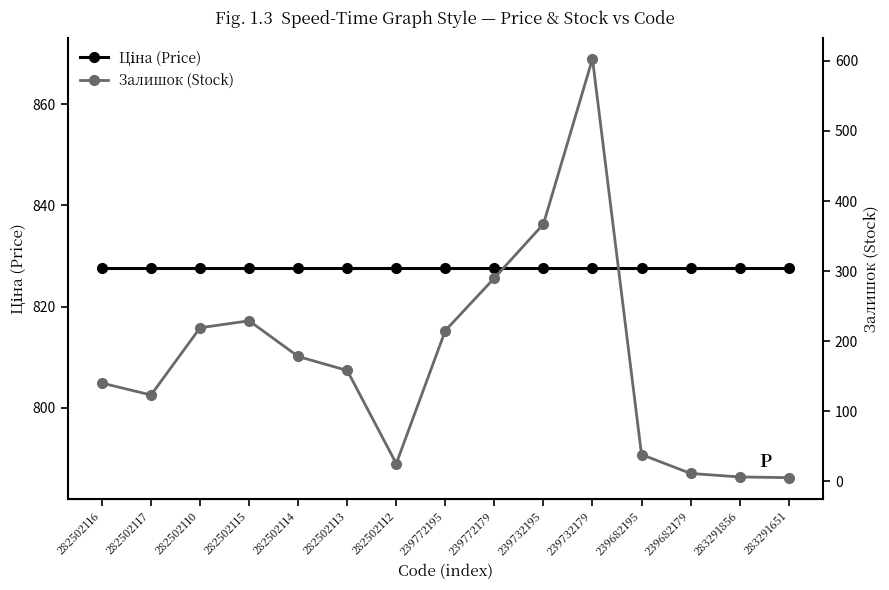

What is the maximum value shown in the chart?

827.6